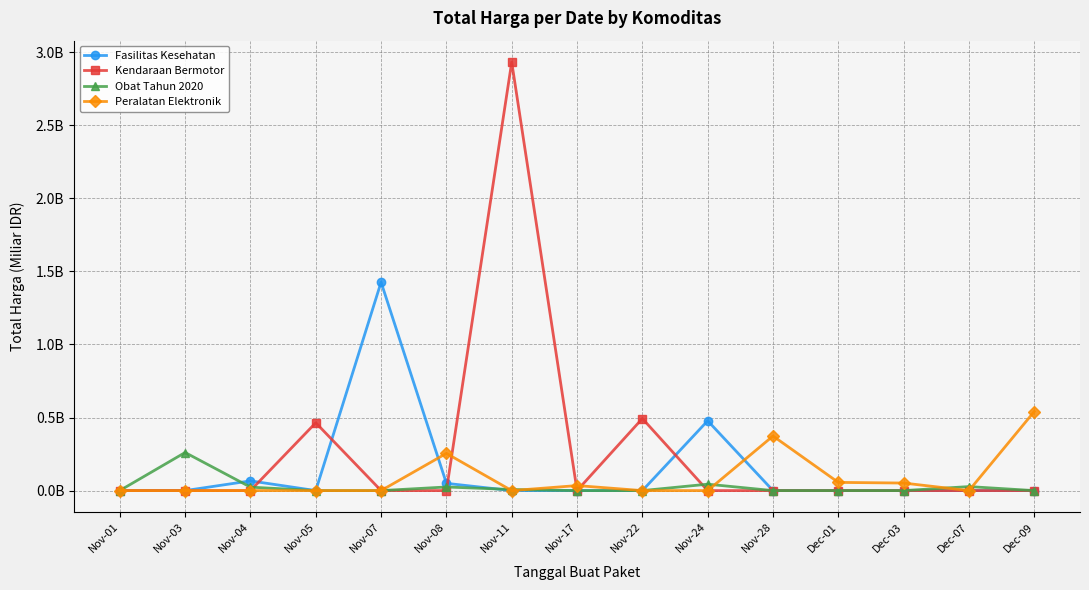

True or false: Peralatan Elektronik has a value of 0.1 at Dec-01.

False